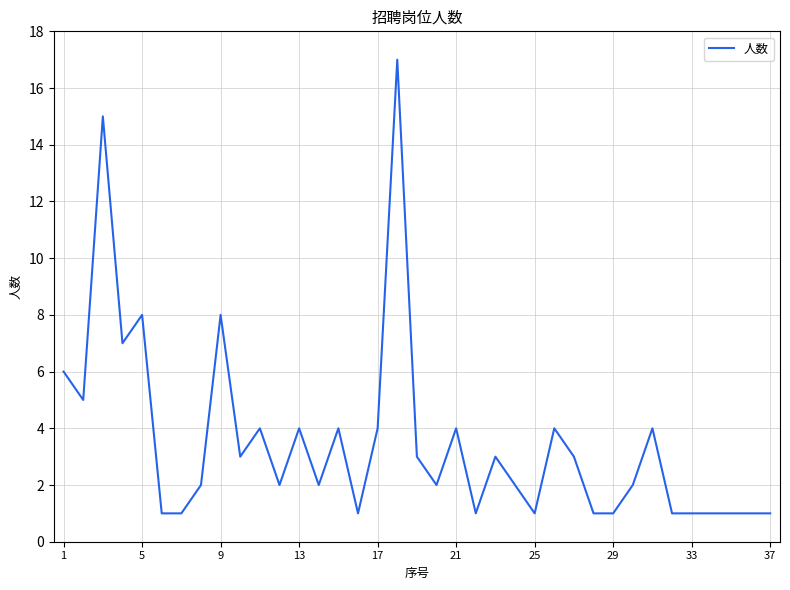

The chart shows a value of 2 at 25. True or false?

False